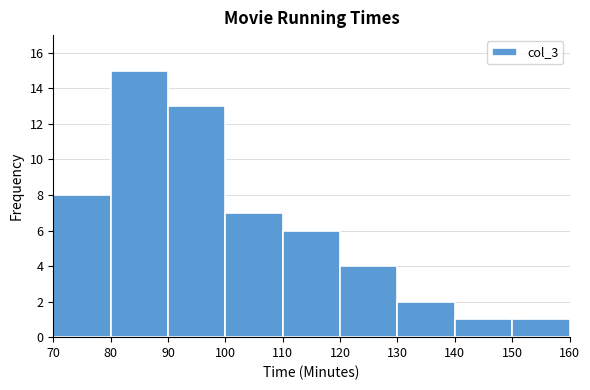

Which range on the x-axis has the tallest bar?

80 to 90